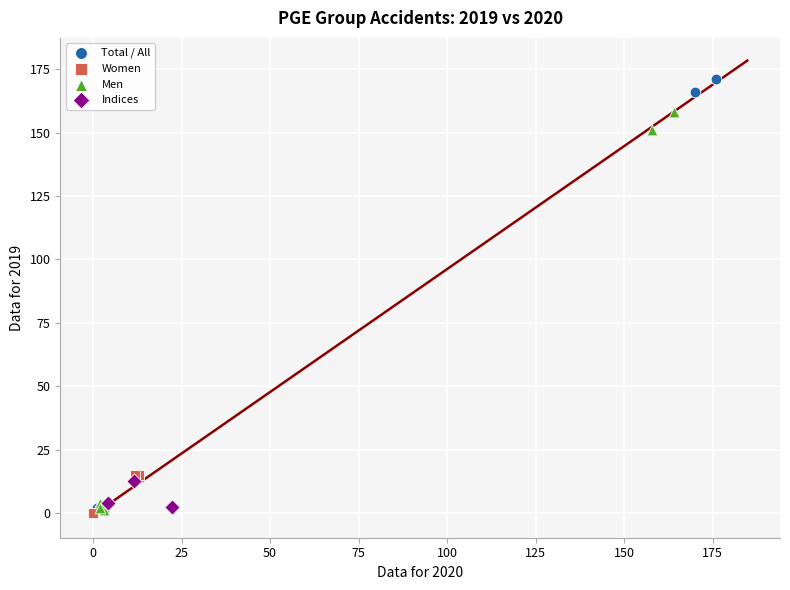

Which series has the widest spread of Y values?

Total / All